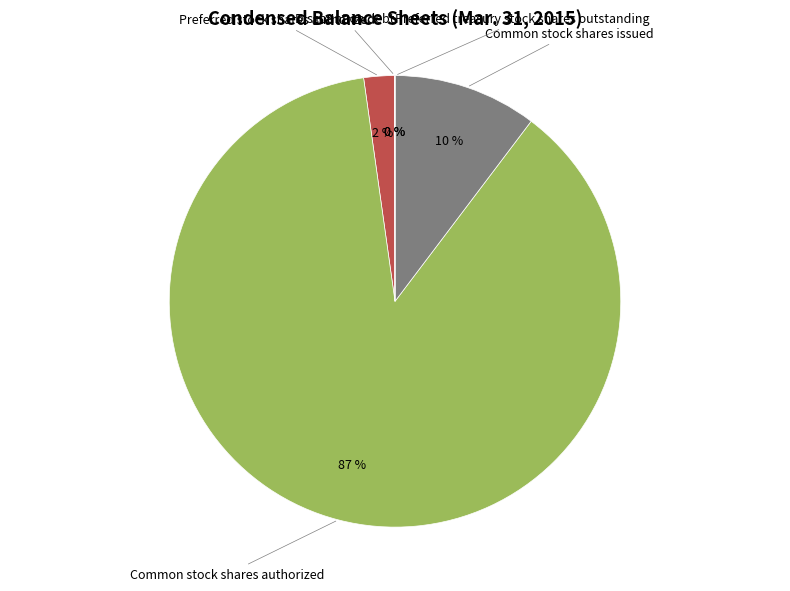

Is there a majority slice in this chart?

Yes